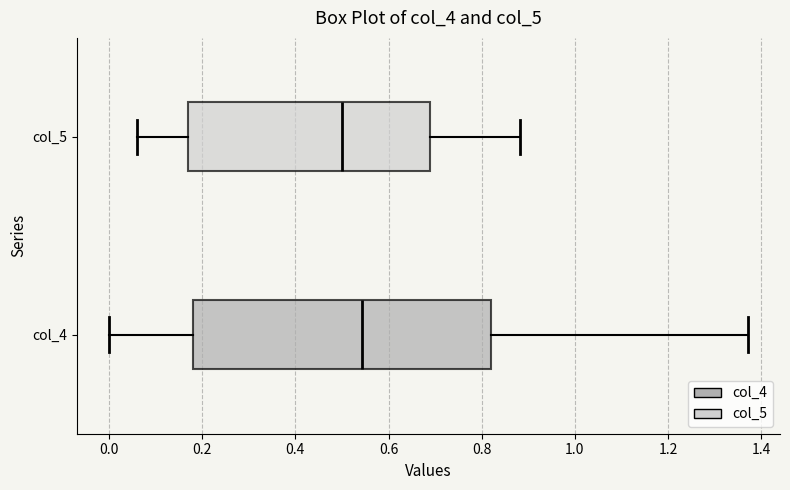

Reading bottom to top, read every box against the x-axis: the position of its median line, the range the box covers, and the ends of its whiskers. The values are not printed on the chart, so give them approximately, as read against the axis.

col_4: median 0.54, box 0.18 to 0.82, whiskers 0.00 to 1.38
col_5: median 0.50, box 0.18 to 0.68, whiskers 0.06 to 0.88